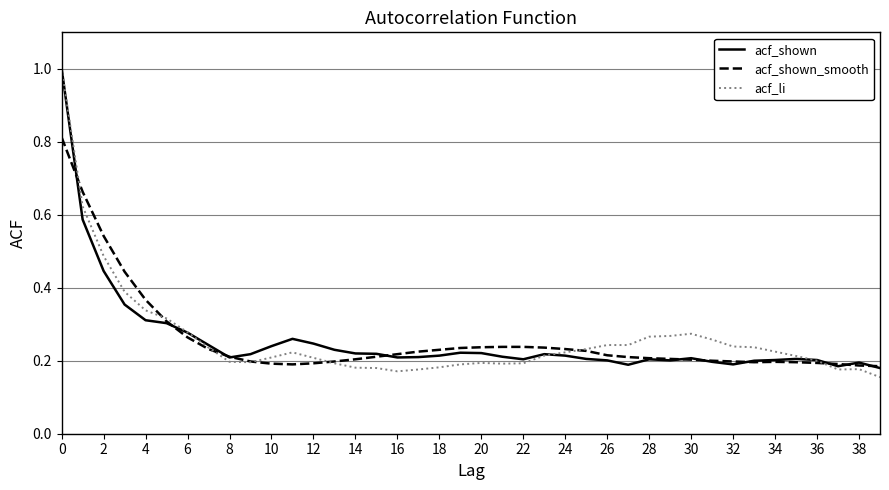

What are all the series names shown in the legend?

acf_shown, acf_shown_smooth, acf_li